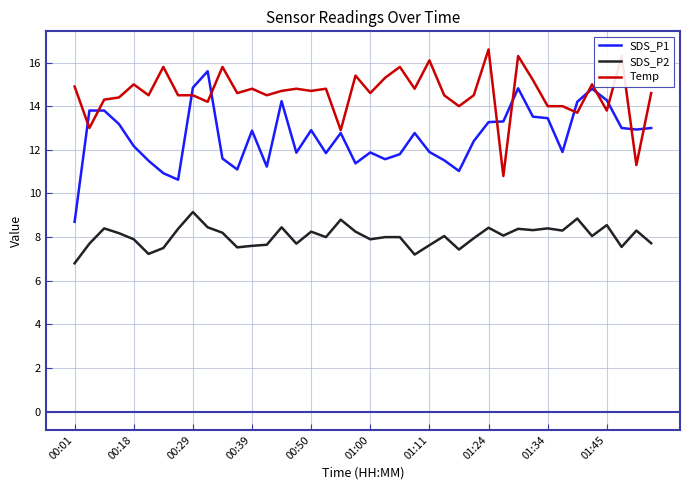

What is the lowest value of the SDS_P2 series?

6.8